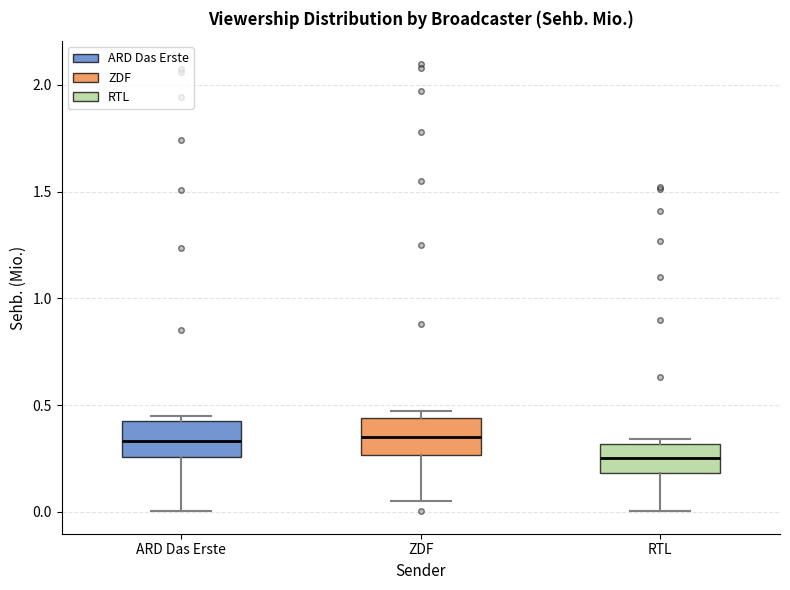

Where does the median line of the box for ARD Das Erste sit on the y-axis? The values are not printed on the chart, so give them approximately, as read against the axis.

0.35